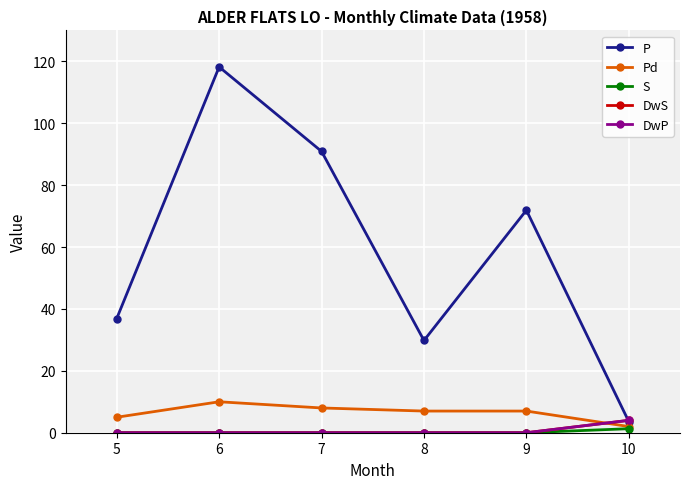

True or false: DwP has more than 1 points higher than both neighbors.

False